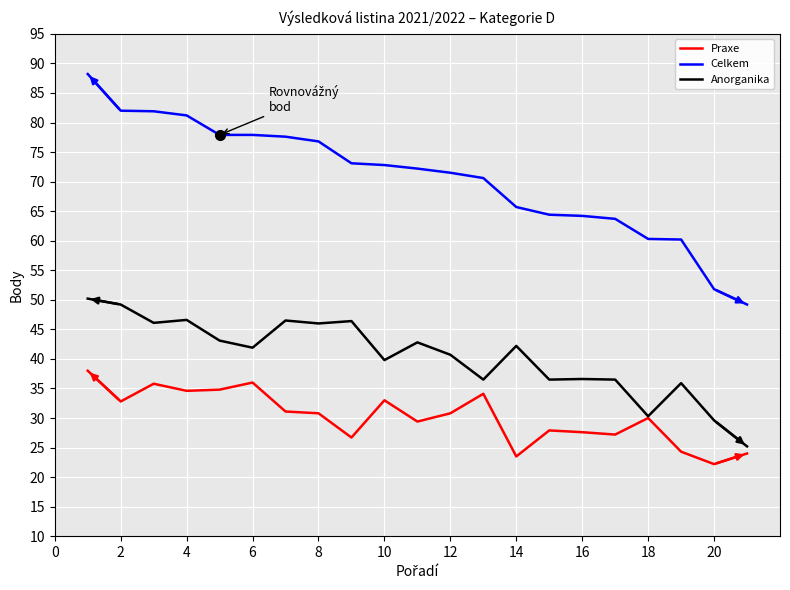

What is the smallest value displayed?

22.2